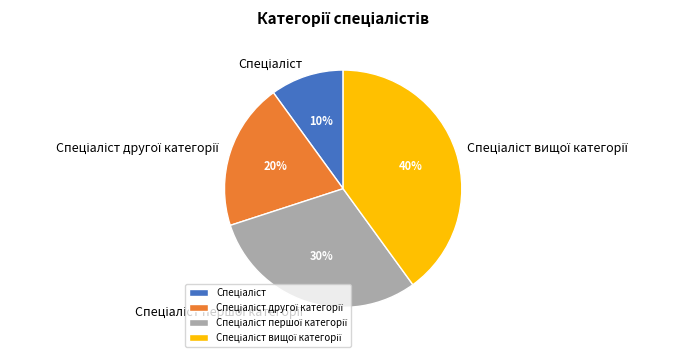

Does any single category account for the majority?

No